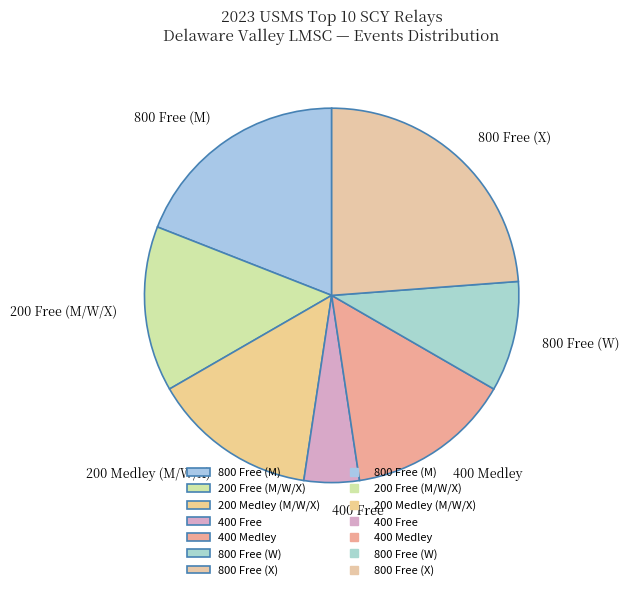

Which has a higher value, 400 Medley or 400 Free?

400 Medley